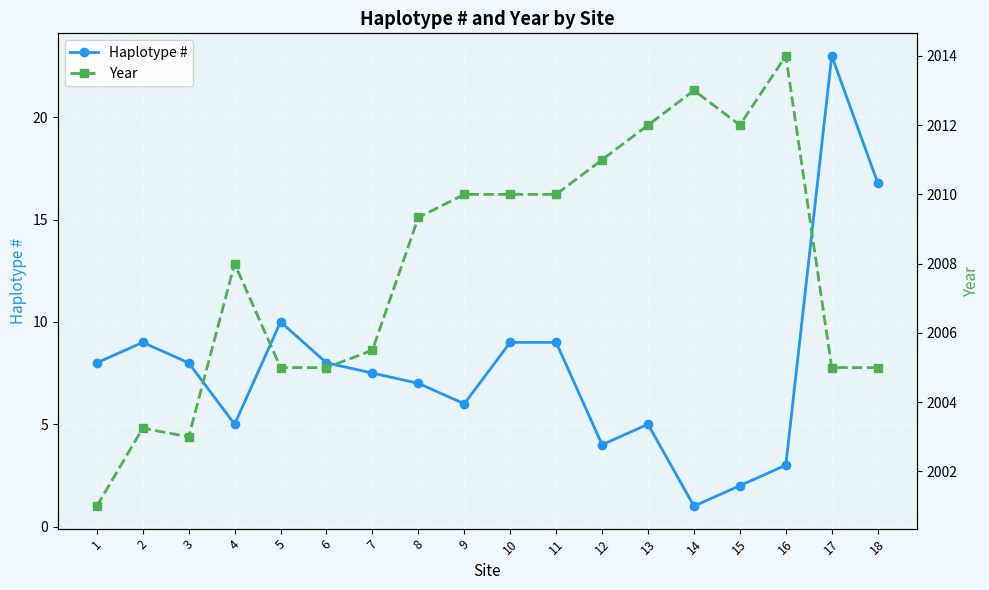

Which series has the largest range (max minus min)?

Haplotype #